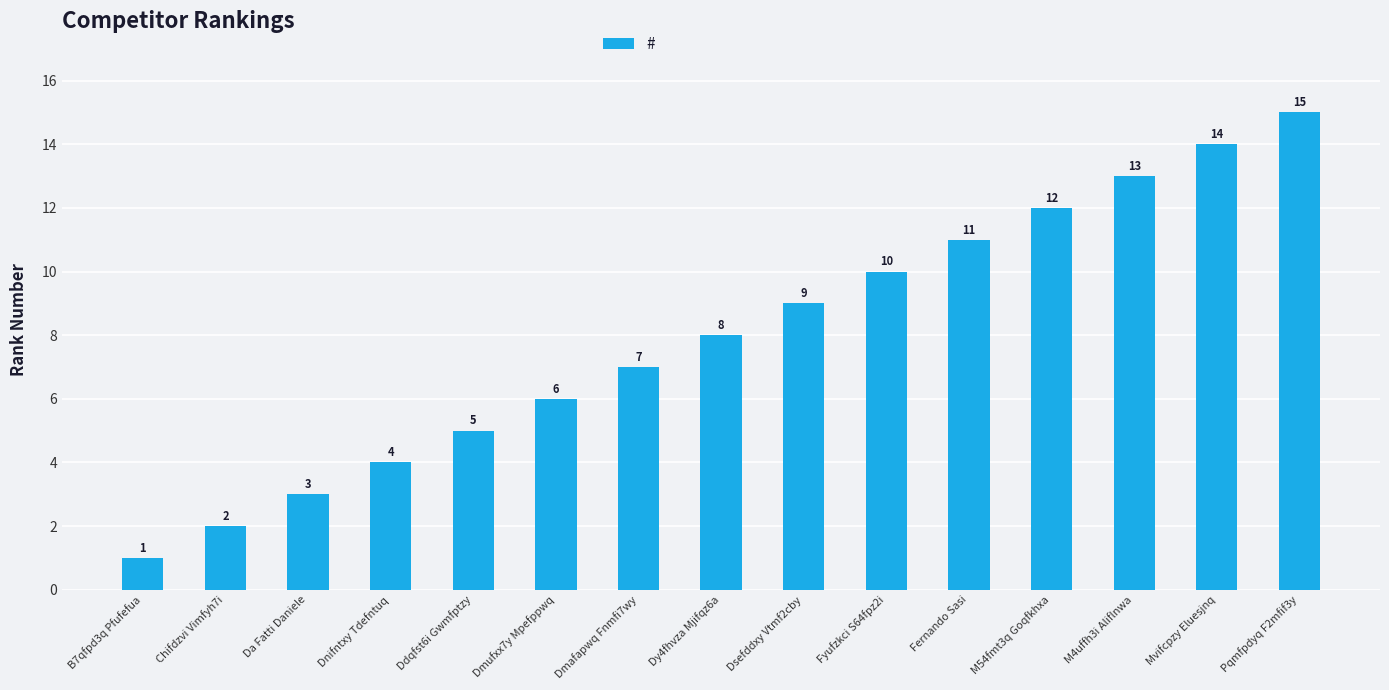

The chart shows a value of 2 at B7qfpd3q Pfufefua. True or false?

False